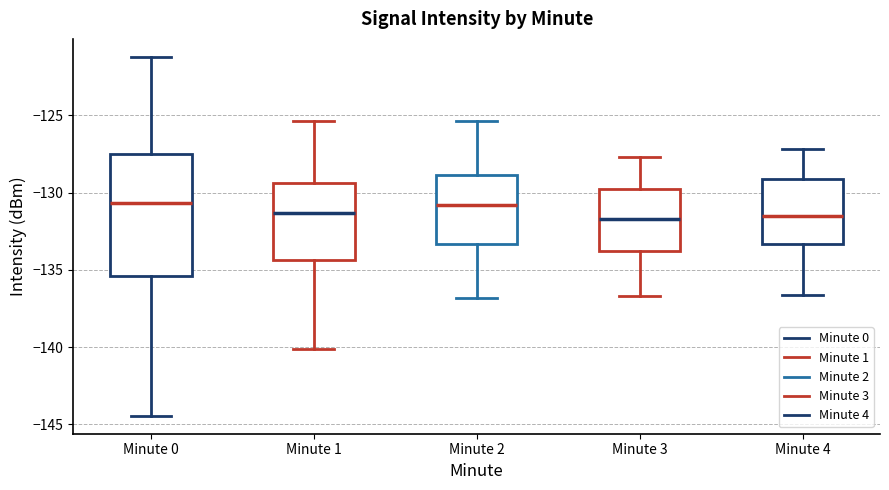

Reading left to right, transcribe this box plot: for each box, give where its median line is, the range the box spans, and where its two whiskers end, as read against the y-axis. The values are not printed on the chart, so give them approximately, as read against the axis.

Minute 0: median -130.5, box -135.5 to -127.5, whiskers -144.5 to -121.0
Minute 1: median -131.5, box -134.5 to -129.5, whiskers -140.0 to -125.5
Minute 2: median -131.0, box -133.5 to -129.0, whiskers -137.0 to -125.5
Minute 3: median -131.5, box -134.0 to -130.0, whiskers -136.5 to -127.5
Minute 4: median -131.5, box -133.5 to -129.0, whiskers -136.5 to -127.0